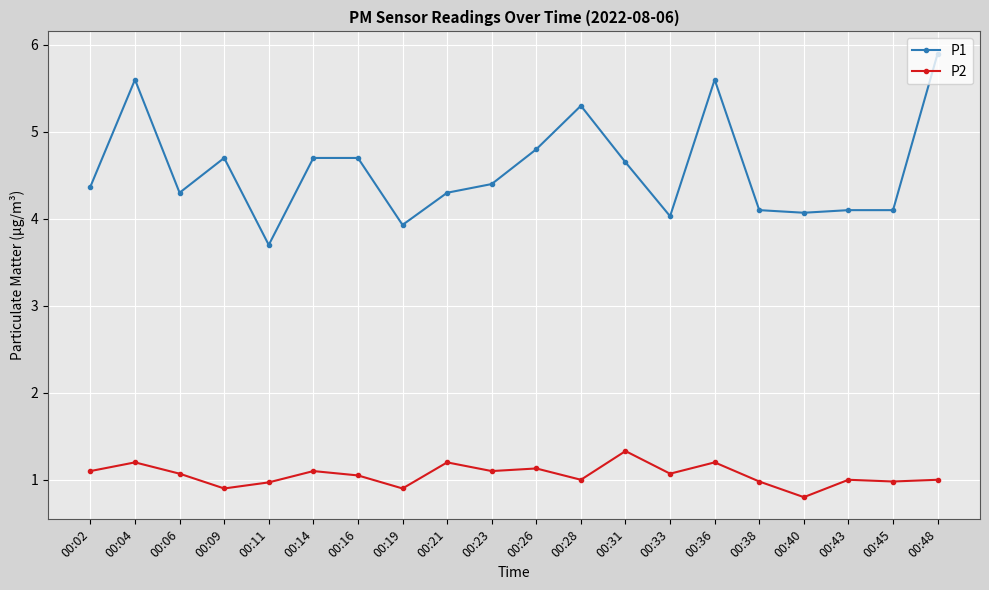

What is the difference between the P1 values at 00:11 and 00:19?

0.2